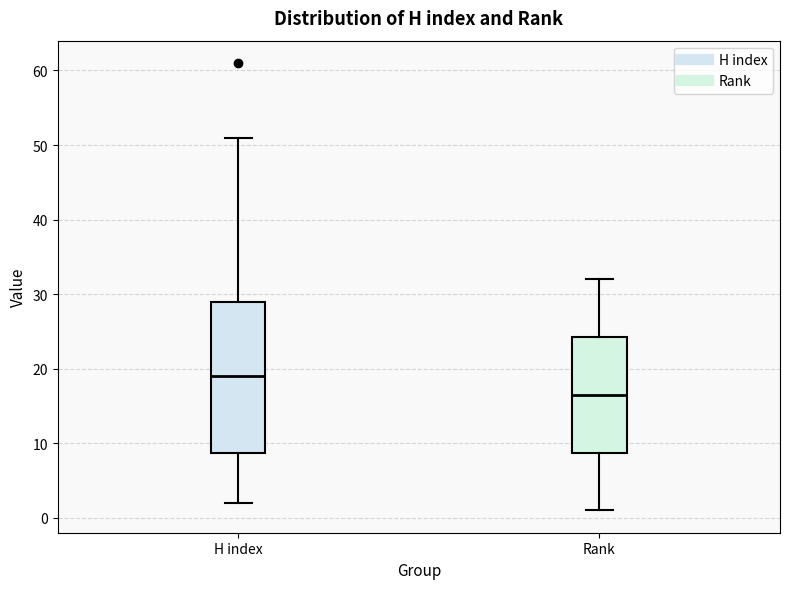

Reading left to right, transcribe this box plot: for each box, give where its median line is, the range the box spans, and where its two whiskers end, as read against the y-axis. The values are not printed on the chart, so give them approximately, as read against the axis.

H index: median 19, box 9 to 29, whiskers 2 to 51
Rank: median 17, box 9 to 24, whiskers 1 to 32